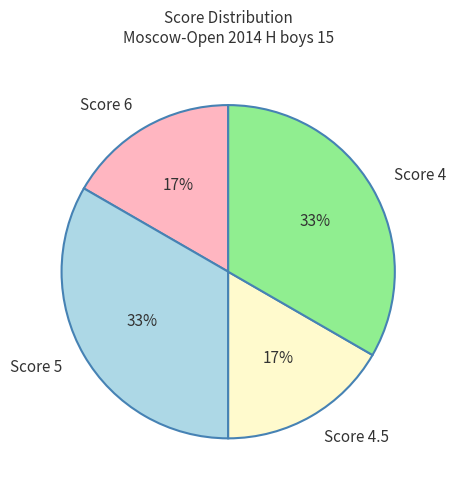

Does Score 4.5 represent more than half of the total?

No